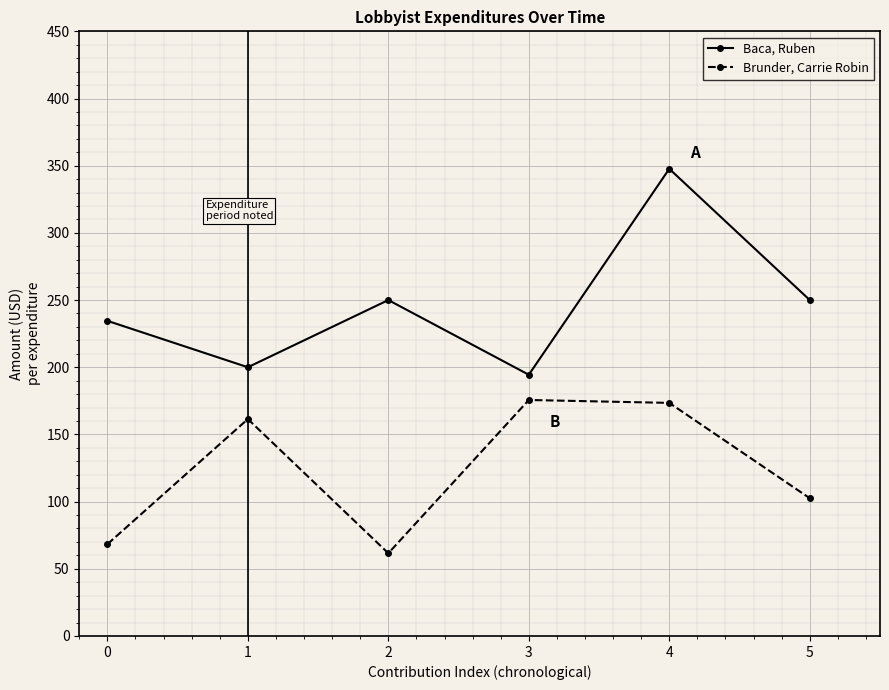

Reading left to right, extract all data points from this chart.

Baca, Ruben: 234.5	200.0	250.0	194.4	347.7	250.0
Brunder, Carrie Robin: 68.3	161.4	61.6	175.6	173.5	102.5